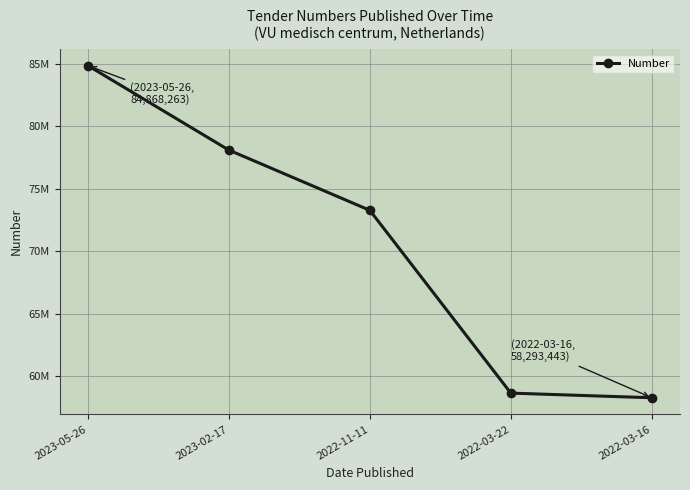

Is this an area chart (filled region under the line)?

No